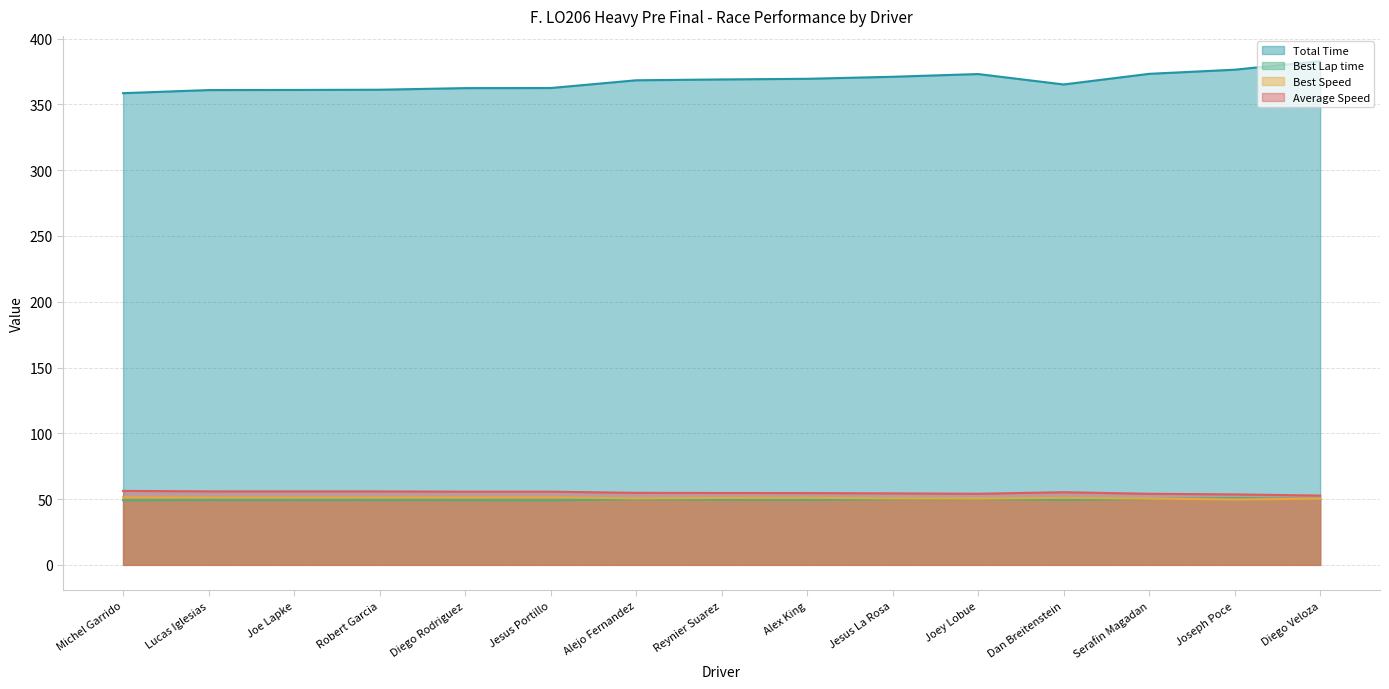

Where is the first local maximum for Best Speed?

Jesus Portillo